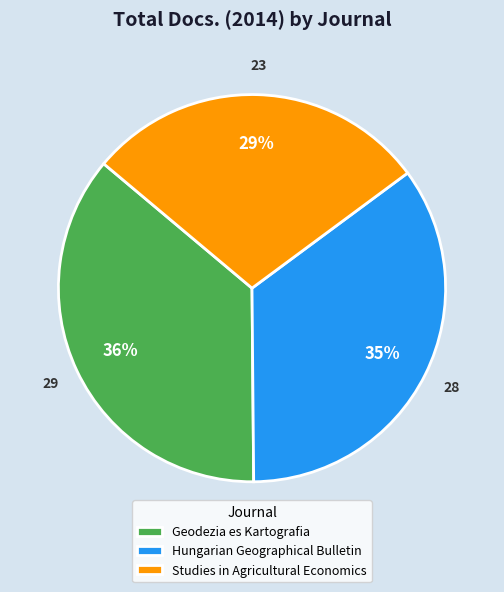

Which category has the biggest portion of the pie?

Geodezia es Kartografia